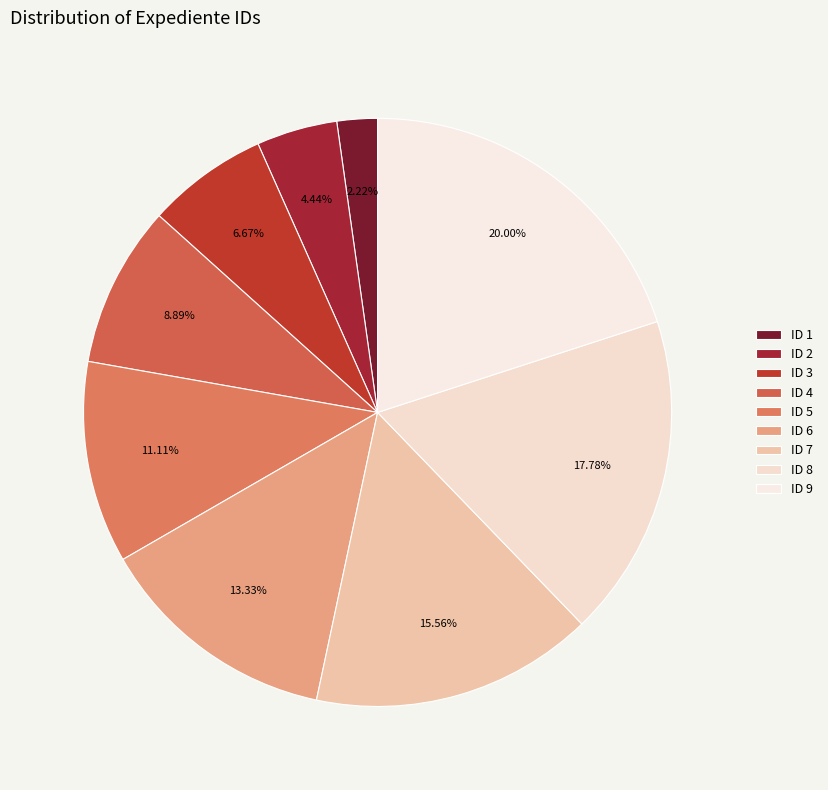

True or false: ID 6 accounts for 13% of the total.

True